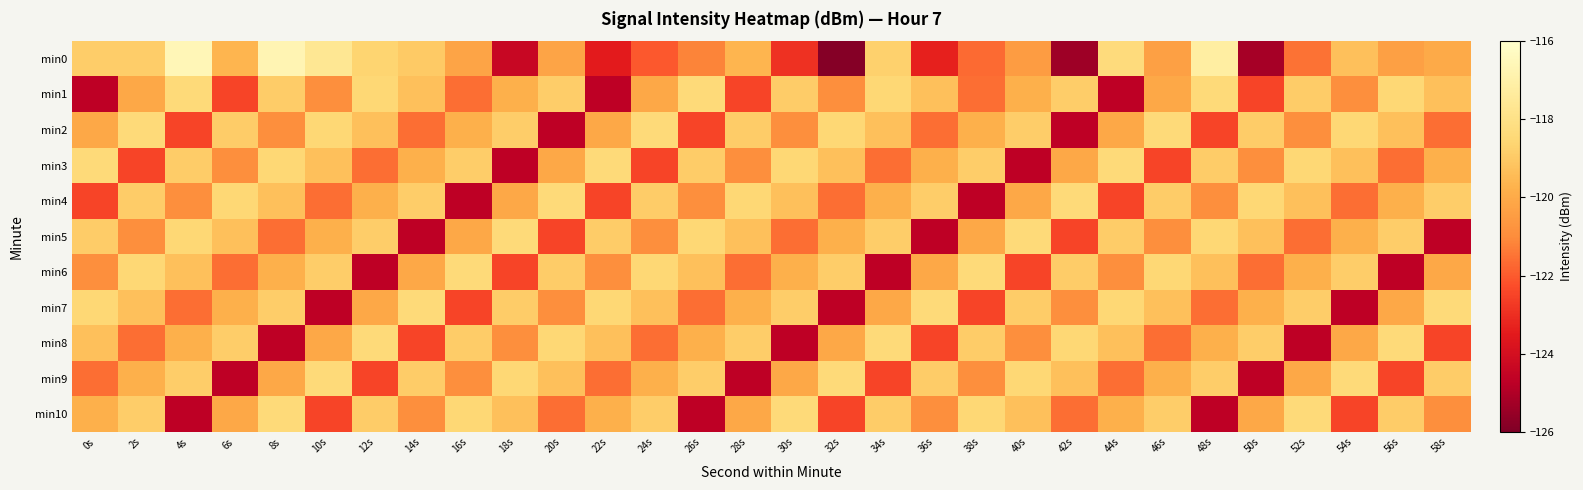

Between 26s and 42s, which series saw the biggest shift?

min0